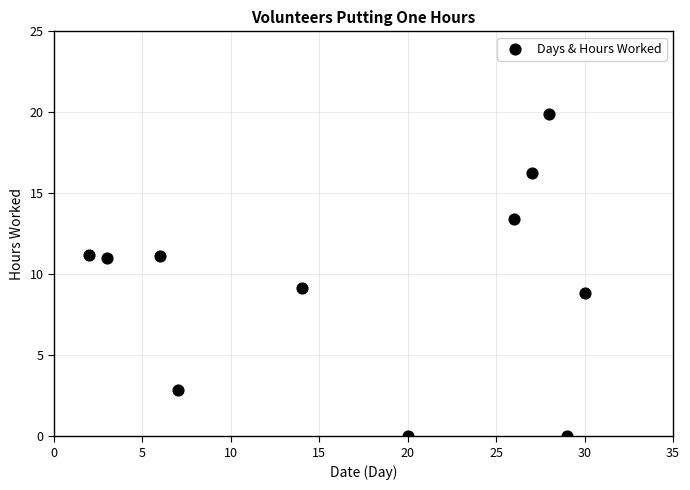

What is the average X value?

17.5